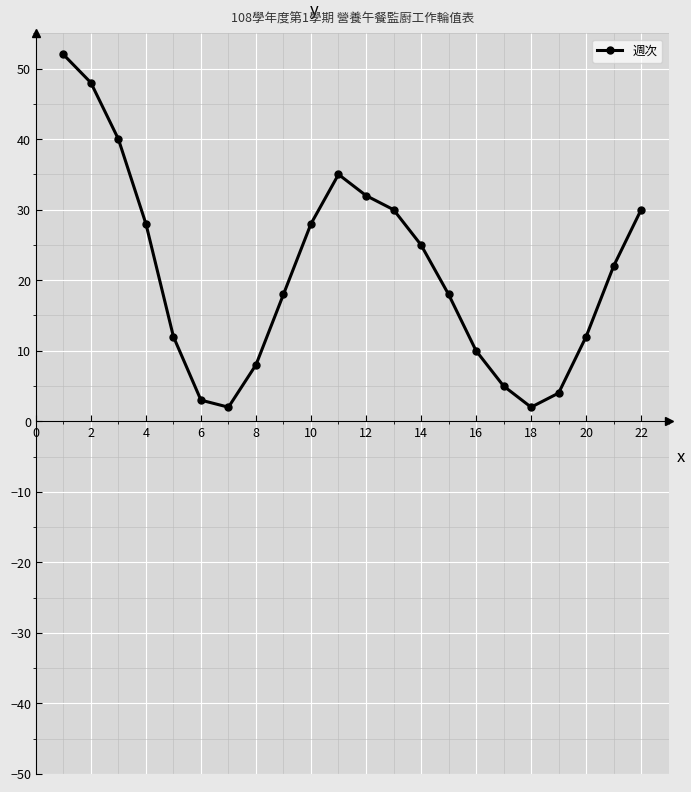

What is the difference between the maximum and second lowest values?

50